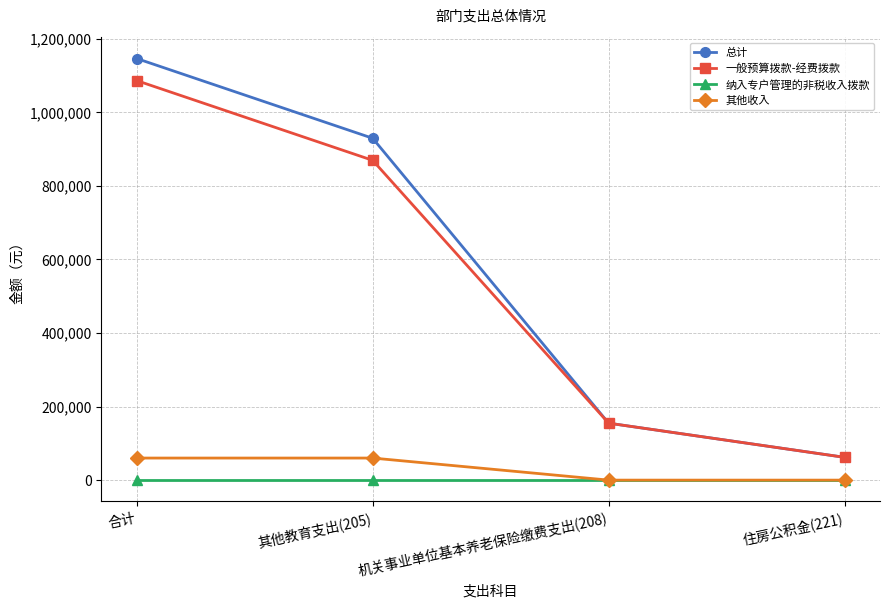

True or false: 总计 has a value of 211247.7 at 机关事业单位基本养老保险缴费支出(208).

False